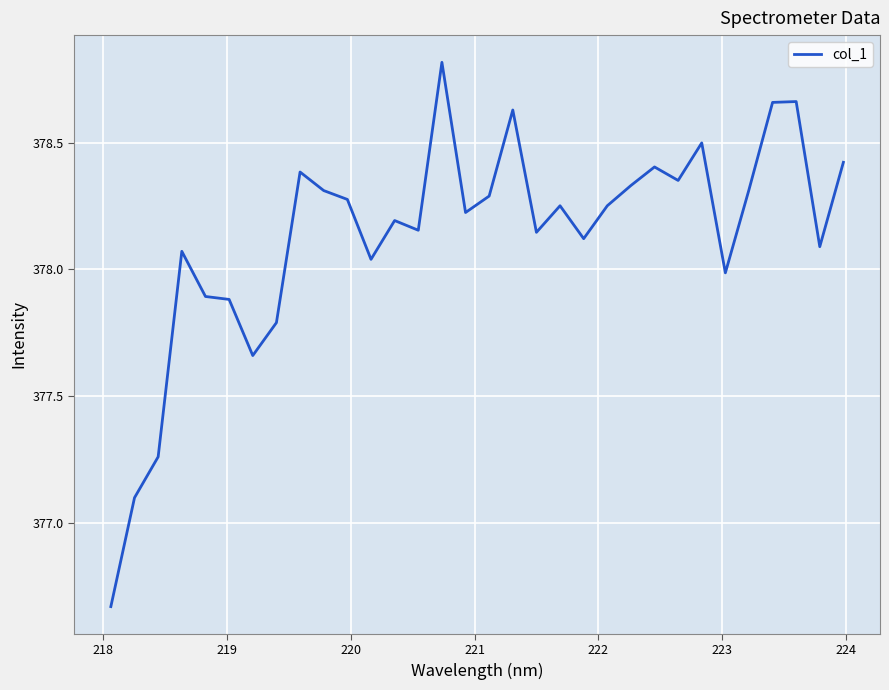

What is the maximum value shown in the chart?

378.8